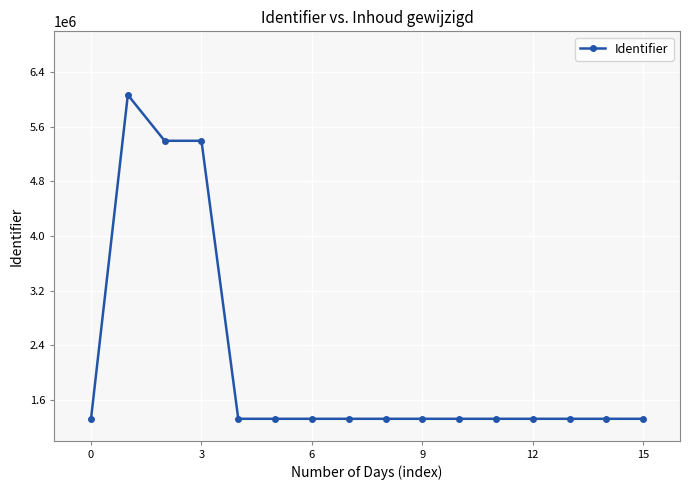

What is the smallest value displayed?

1320595